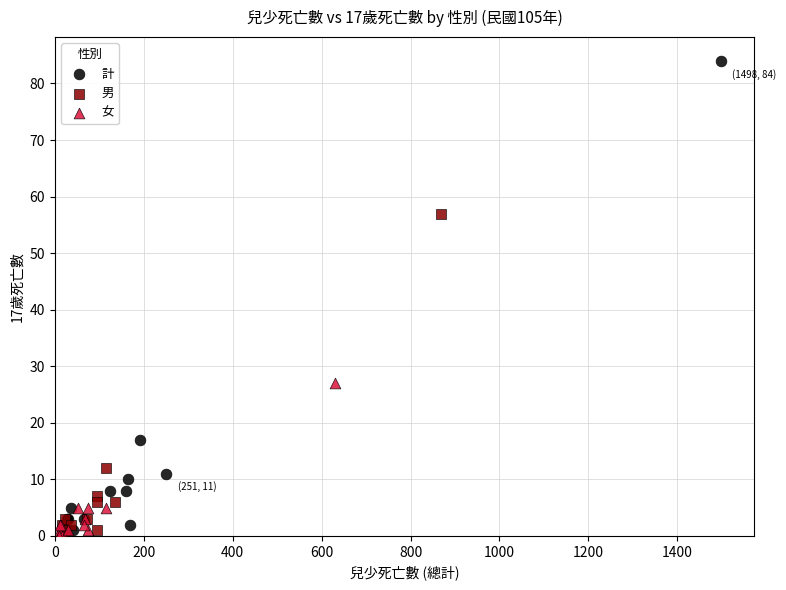

Which series has the widest spread of Y values?

計